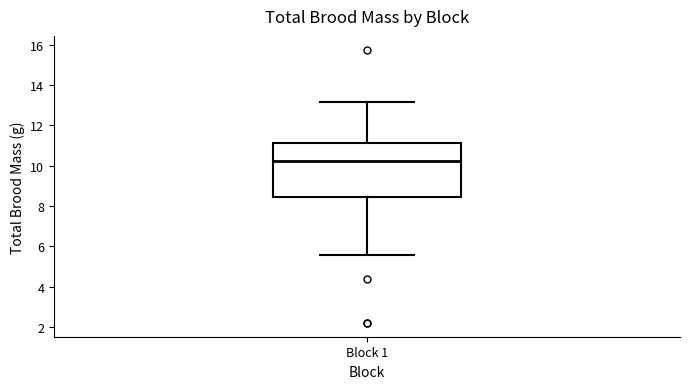

Transcribe this box plot: give where the median line is, the range the box spans, and where the two whiskers end, as read against the y-axis. The values are not printed on the chart, so give them approximately, as read against the axis.

median 10.2, box 8.4 to 11.2, whiskers 5.6 to 13.2